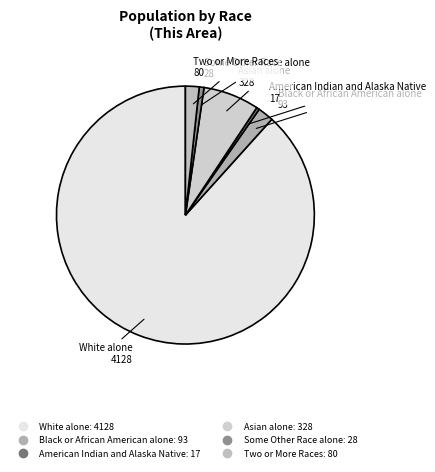

Count the number of slices in the pie.

6